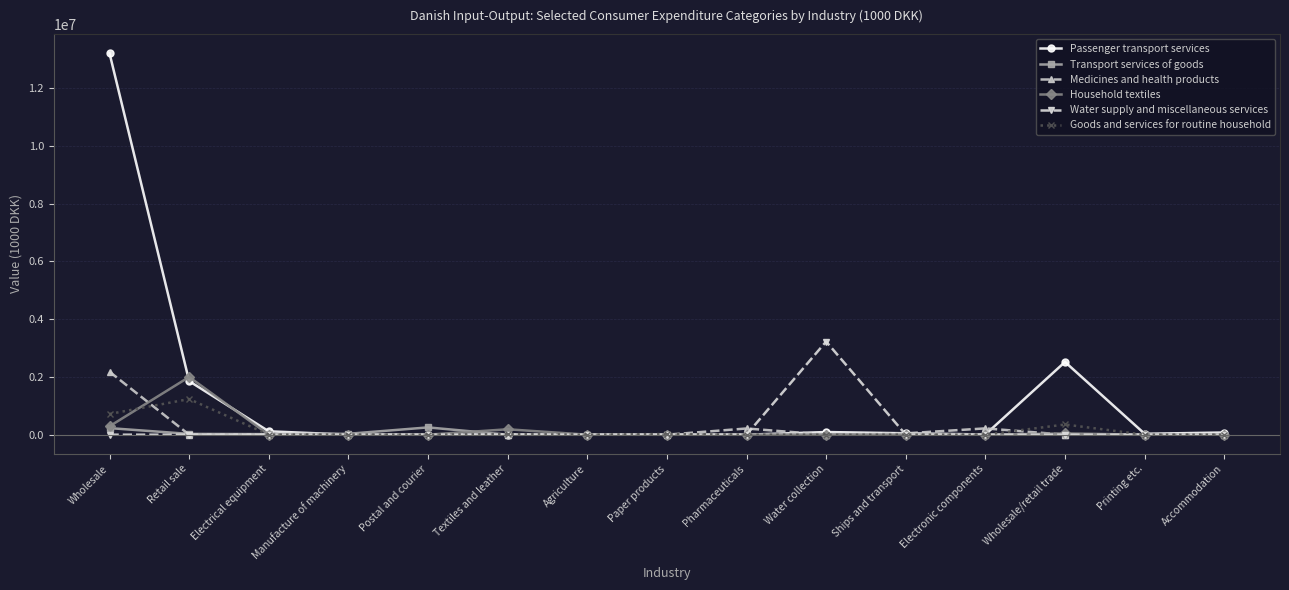

Does the chart display data point markers on the line(s)?

Yes